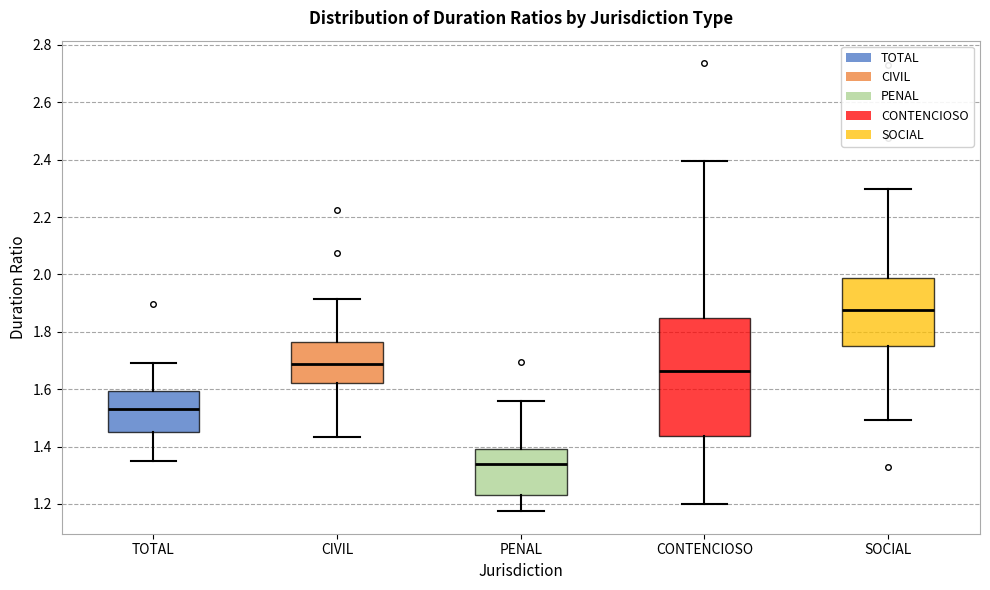

Reading left to right, transcribe this box plot: for each box, give where its median line is, the range the box spans, and where its two whiskers end, as read against the y-axis. The values are not printed on the chart, so give them approximately, as read against the axis.

TOTAL: median 1.54, box 1.44 to 1.60, whiskers 1.34 to 1.68
CIVIL: median 1.68, box 1.62 to 1.76, whiskers 1.44 to 1.92
PENAL: median 1.34, box 1.24 to 1.40, whiskers 1.18 to 1.56
CONTENCIOSO: median 1.66, box 1.44 to 1.84, whiskers 1.20 to 2.40
SOCIAL: median 1.88, box 1.74 to 1.98, whiskers 1.50 to 2.30